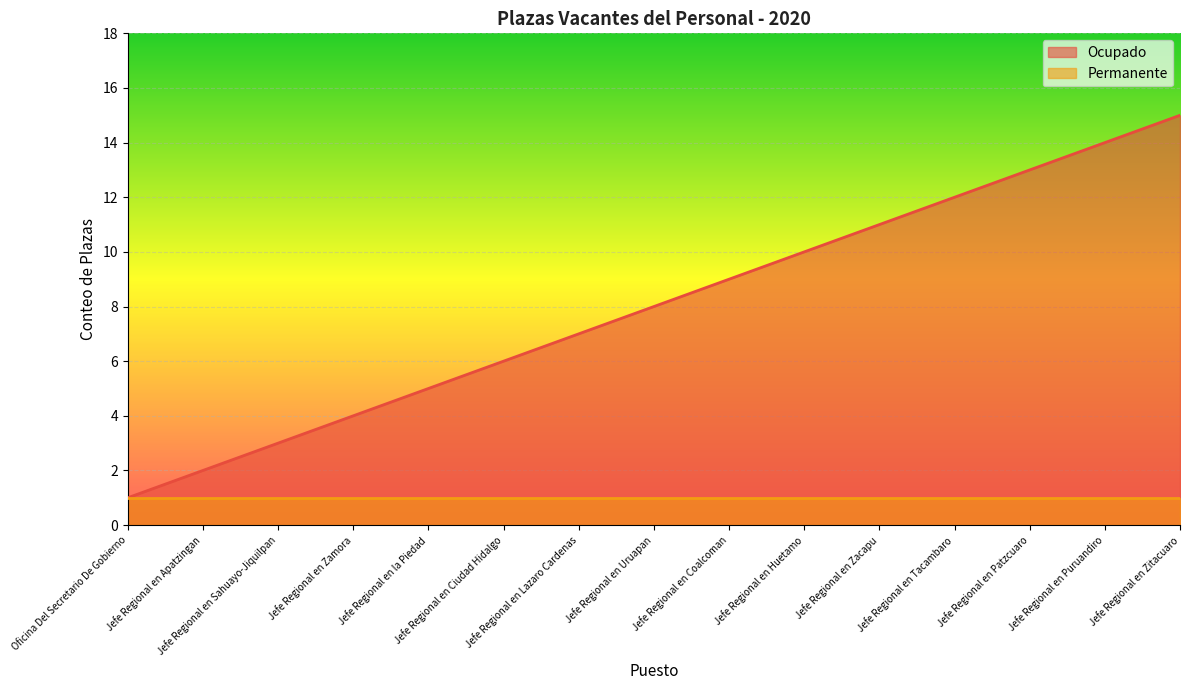

How many distinct data groups are displayed?

2